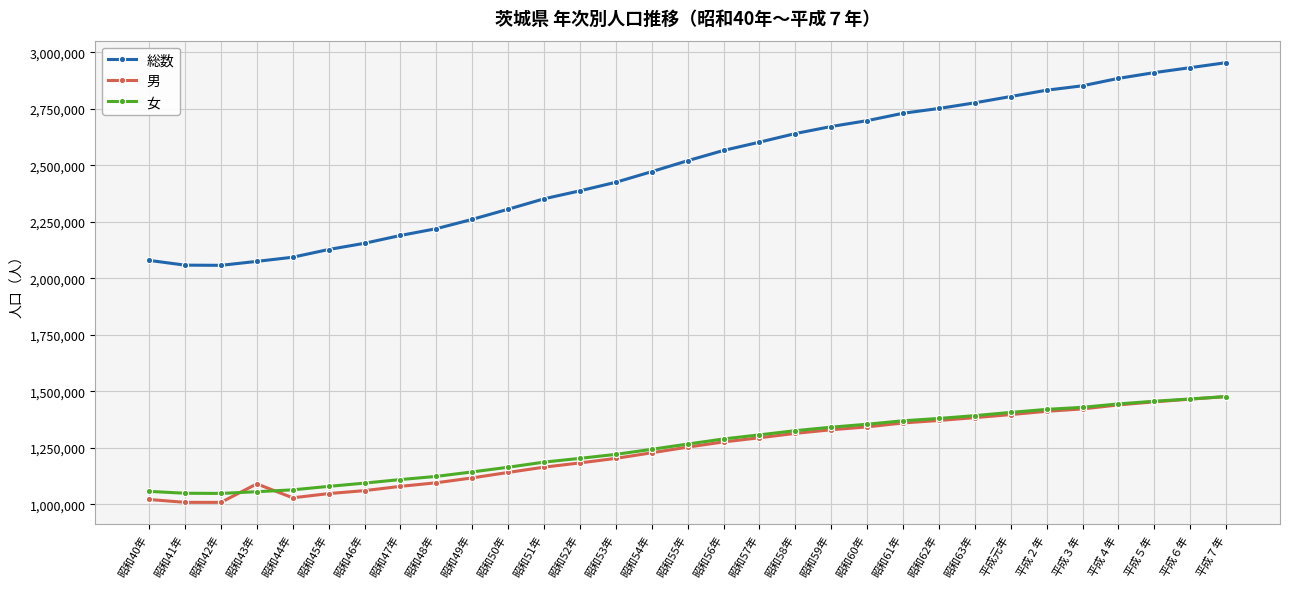

What is the spread (max minus min) of values at 平成７年?

1477390